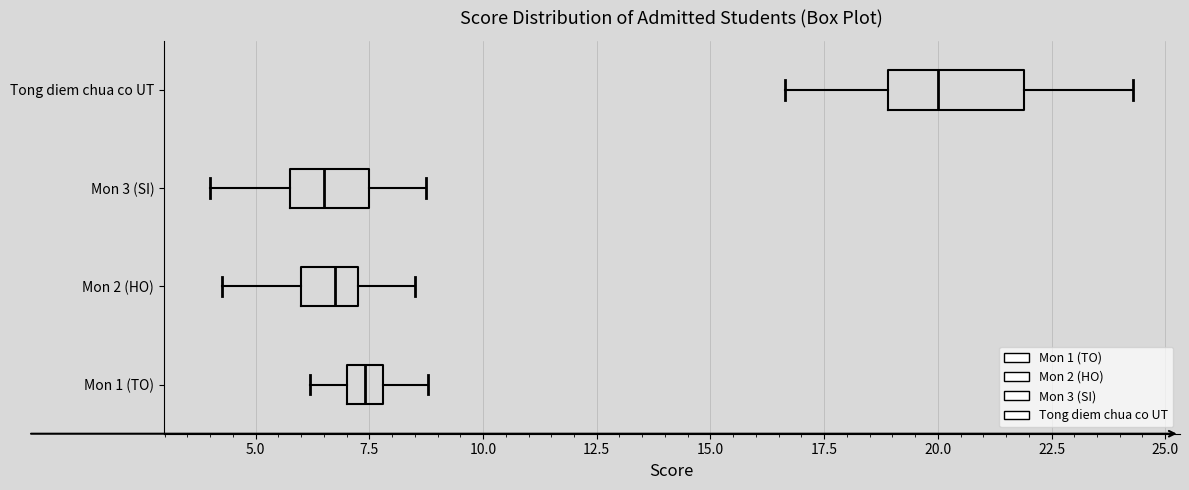

Where does the right whisker of the box for Mon 3 (SI) end on the x-axis? The values are not printed on the chart, so give them approximately, as read against the axis.

9.0